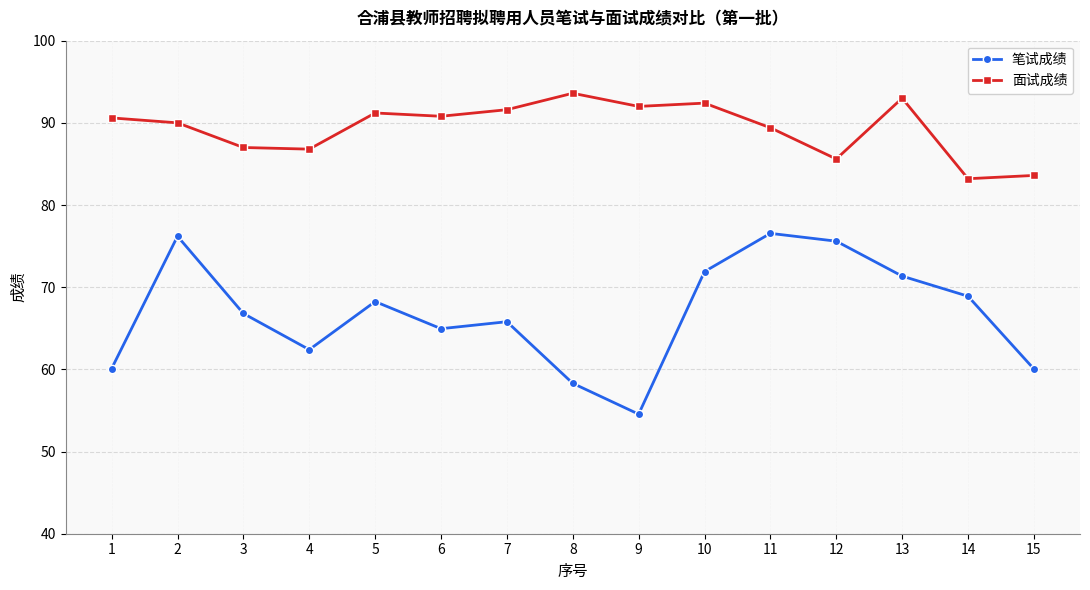

Rank the series by their maximum value, from lowest to highest.

笔试成绩, 面试成绩